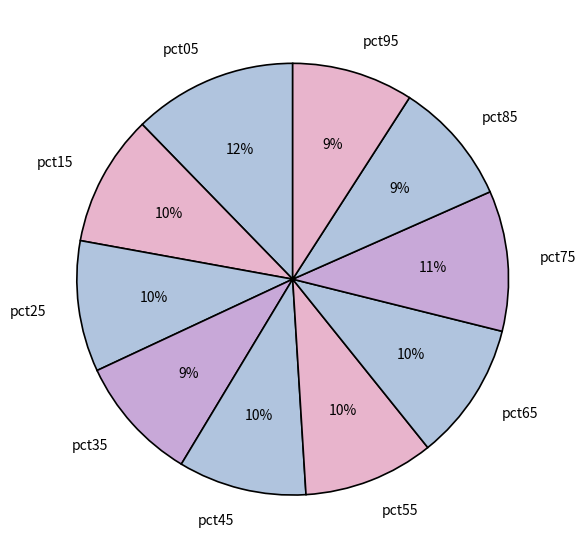

To the nearest percent, what percentage of the pie is pct25?

10%